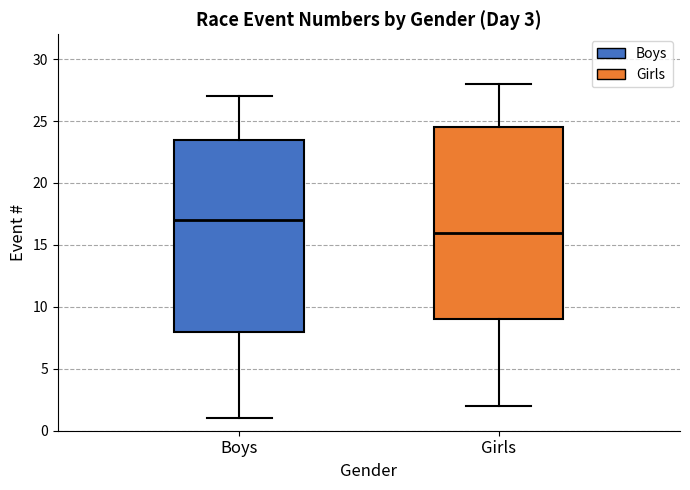

Which box has the highest median line?

Boys